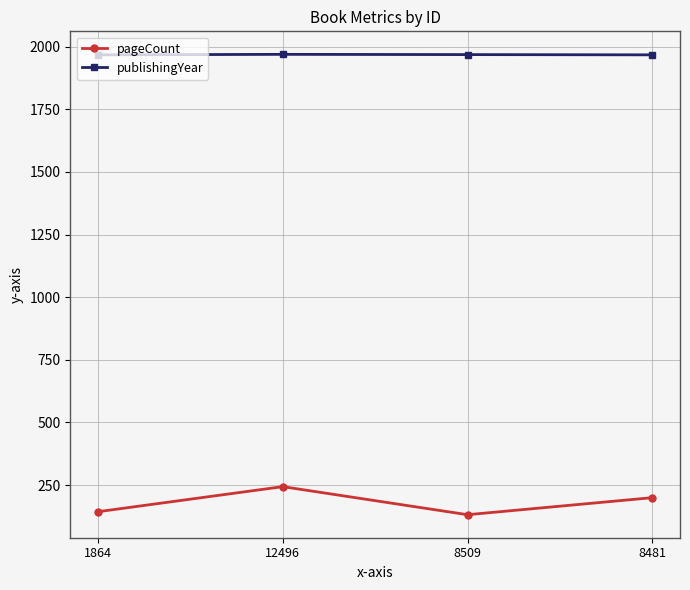

Where is pageCount nearest to the value 188?

8481